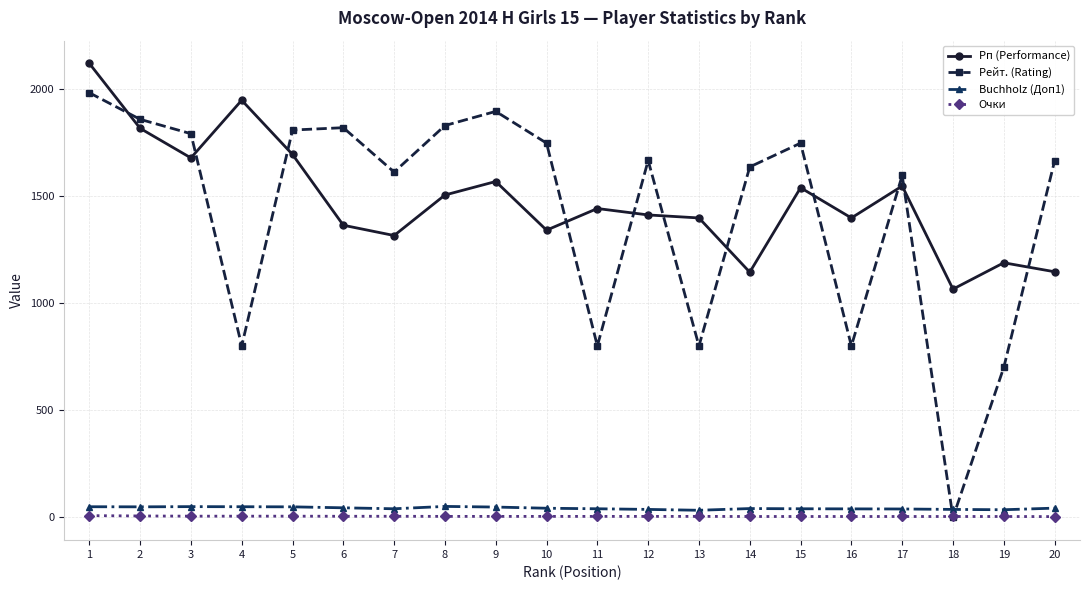

Which series changed the most between 6 and 7?

Рейт. (Rating)